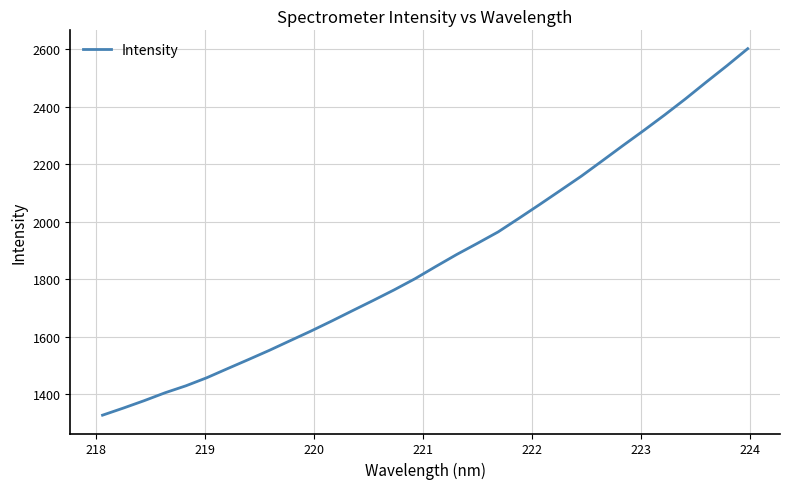

What is the difference between the maximum and minimum values?

1275.5